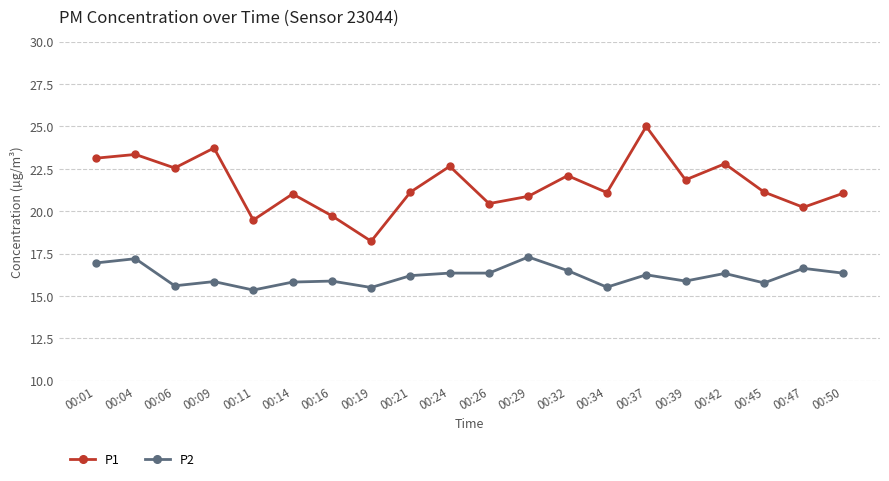

The P2 series shows 10.7 at 00:01. True or false?

False